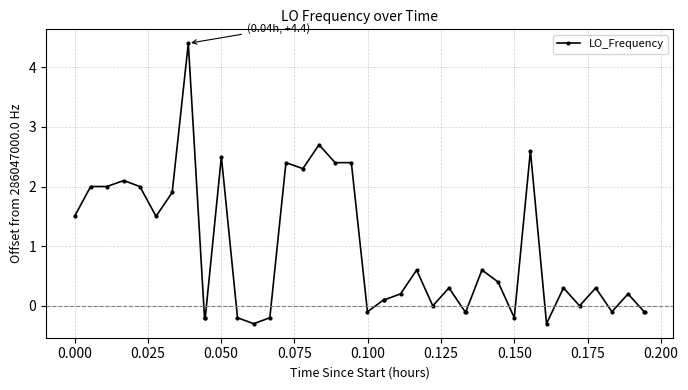

What is the value of the 18th point from the left?

2.4